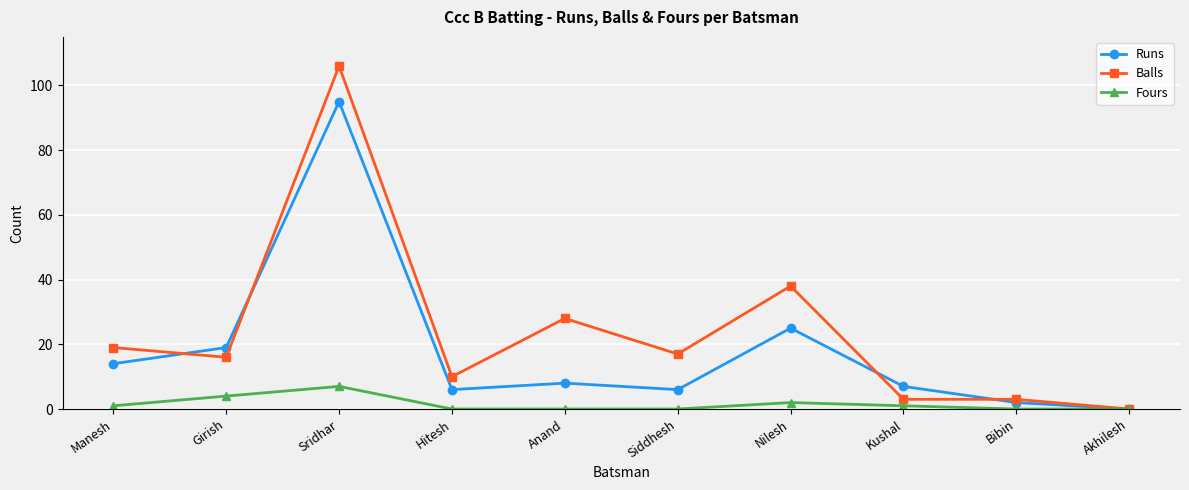

Does the chart display data point markers on the line(s)?

Yes